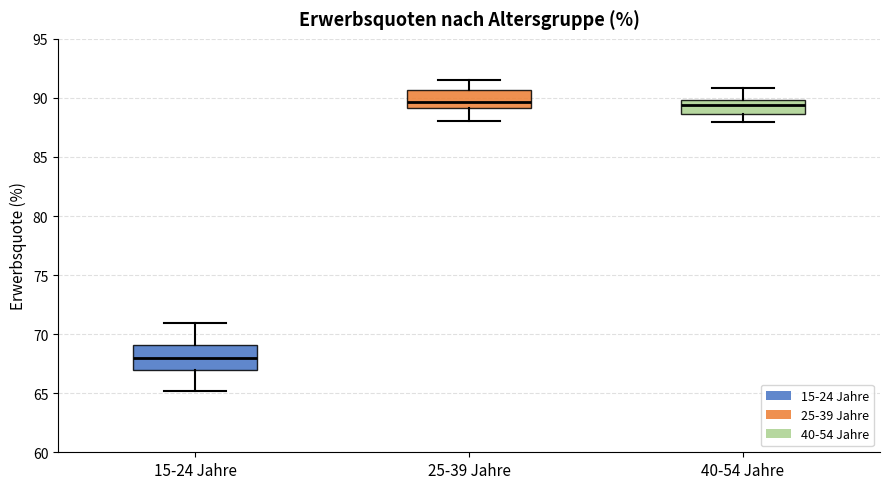

Where does the median line of the box for 40-54 Jahre sit on the y-axis? The values are not printed on the chart, so give them approximately, as read against the axis.

89.5